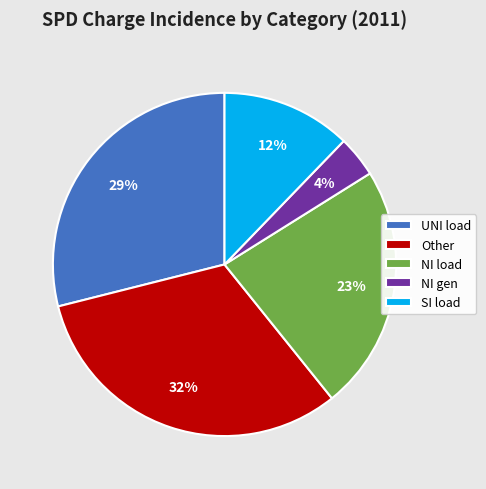

What is the ratio of the value at NI load to the value at UNI load?

0.8